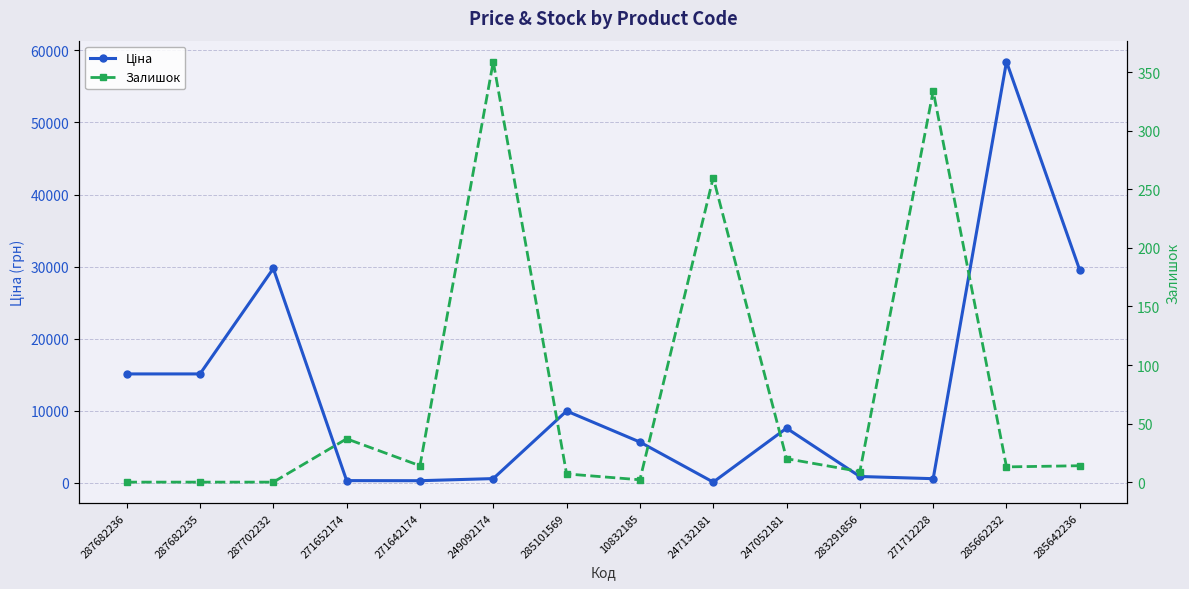

What is the maximum value for Ціна?

58426.5